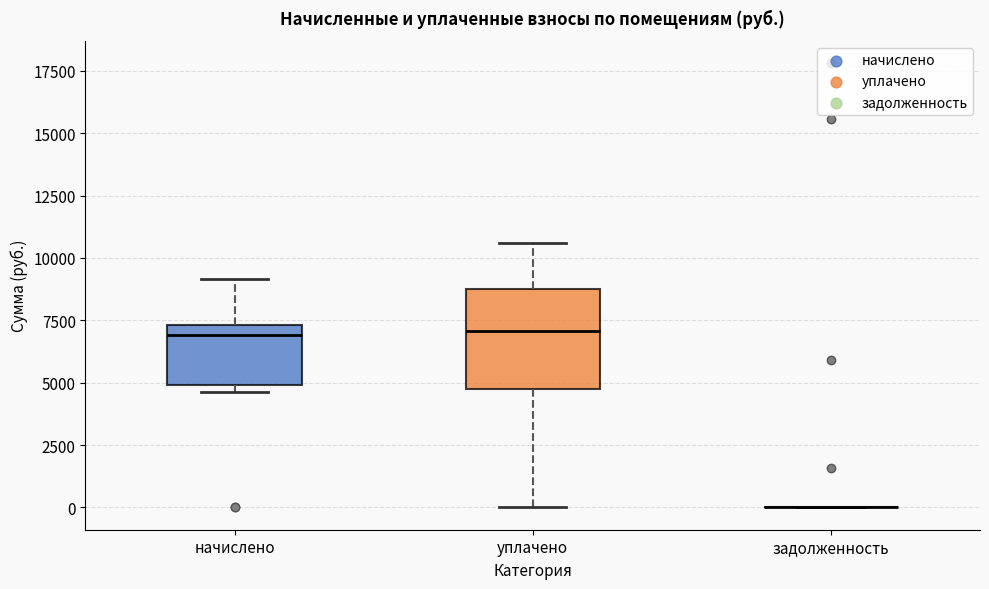

Comparing the boxes themselves (not the whiskers), which one is the tallest?

уплачено